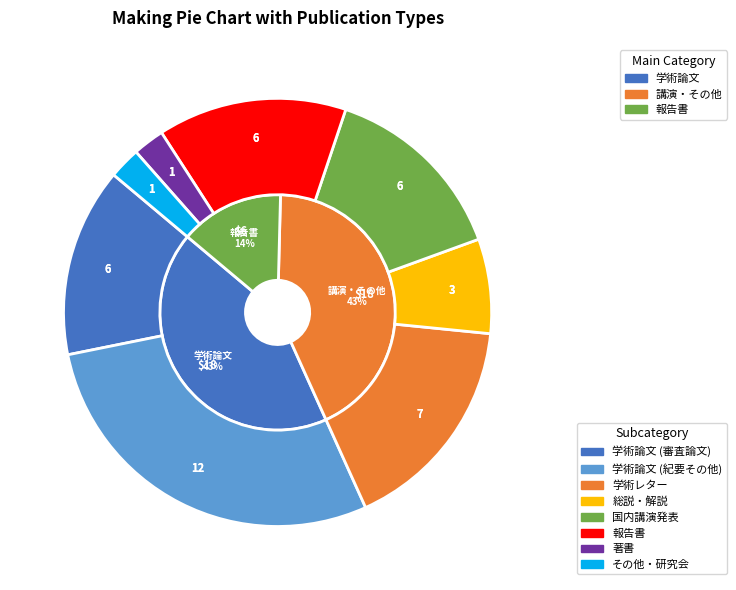

What percentage is the 総説・解説 slice, to the nearest percent?

7%